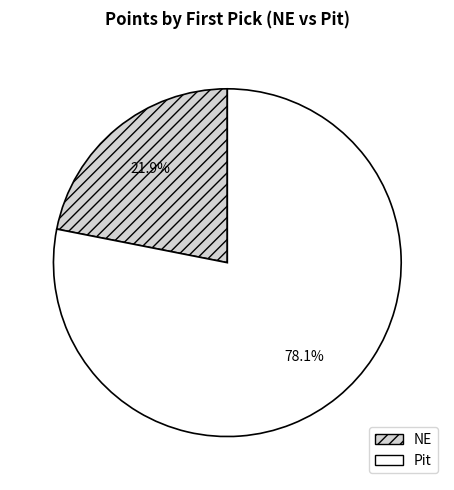

Does any single category account for the majority?

Yes